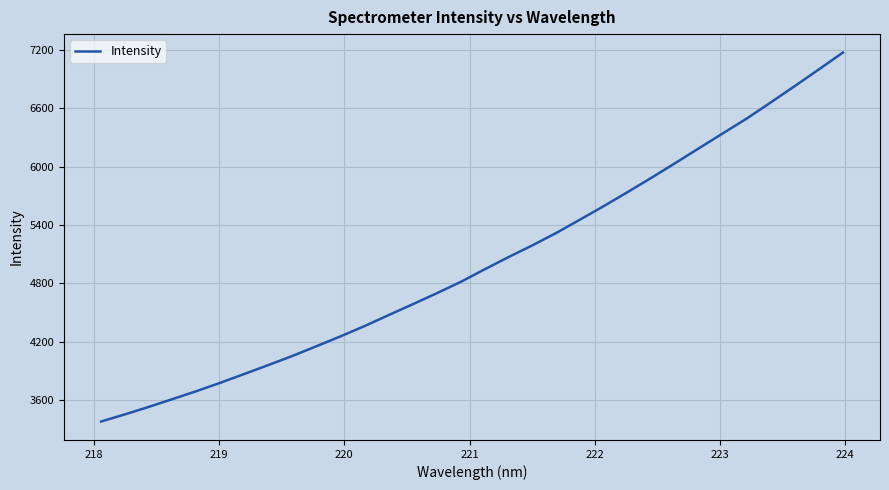

What is the difference between the maximum and minimum values?

3794.7